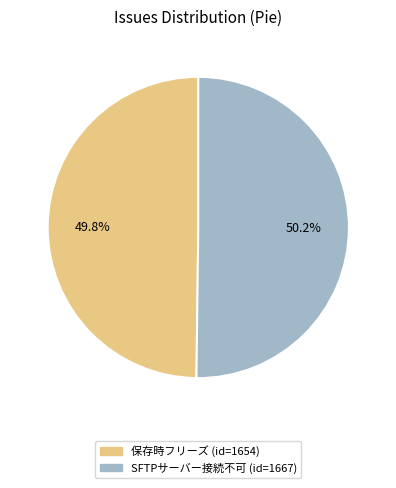

Is there a majority slice in this chart?

Yes